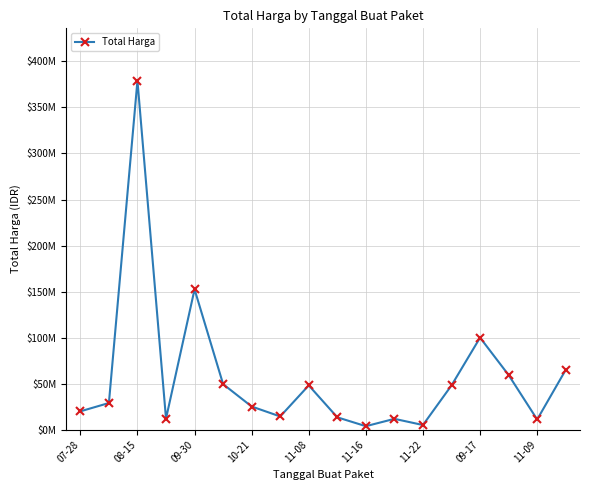

Does the chart have visible grid lines?

Yes